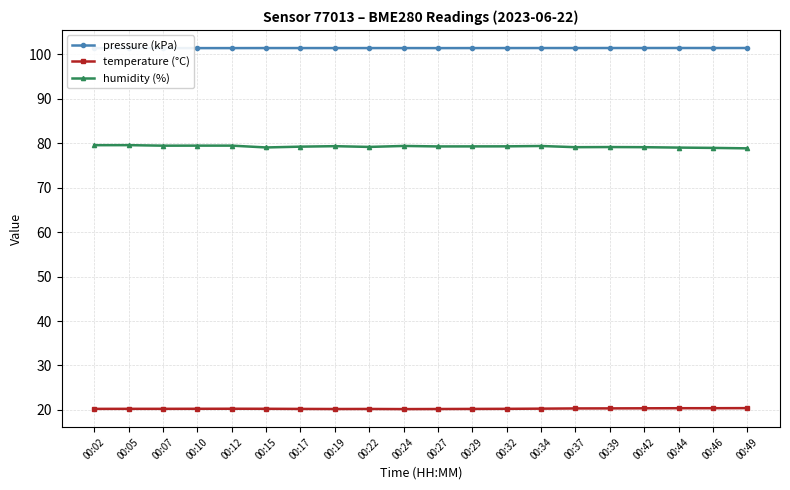

Which series changed the most between 00:07 and 00:12?

temperature (°C)